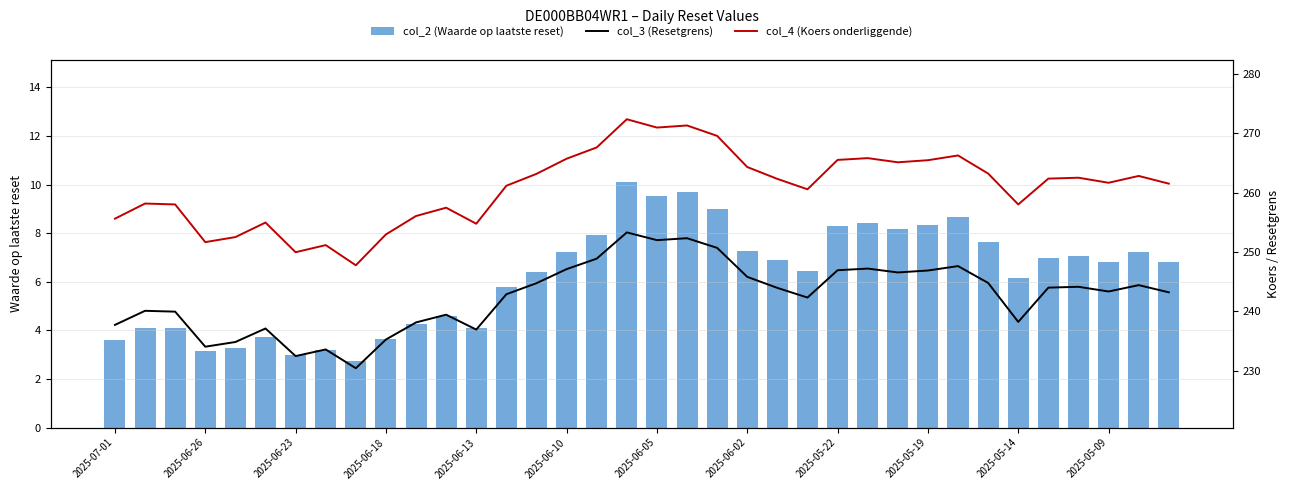

How many values in the col_3 (Resetgrens) series exceed 243?

20